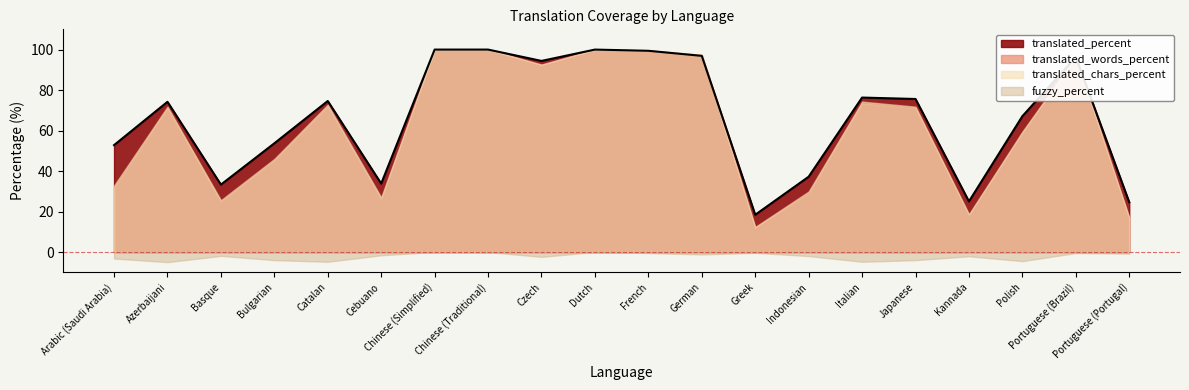

Where is translated_words_percent nearest to the value 56?

Polish